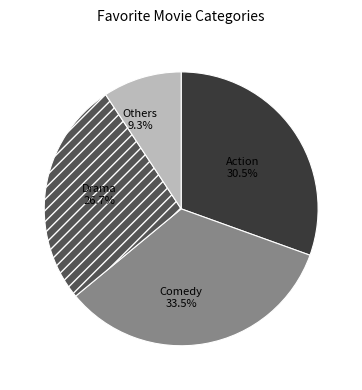

What is the total percentage of Drama and Comedy?

60.2%